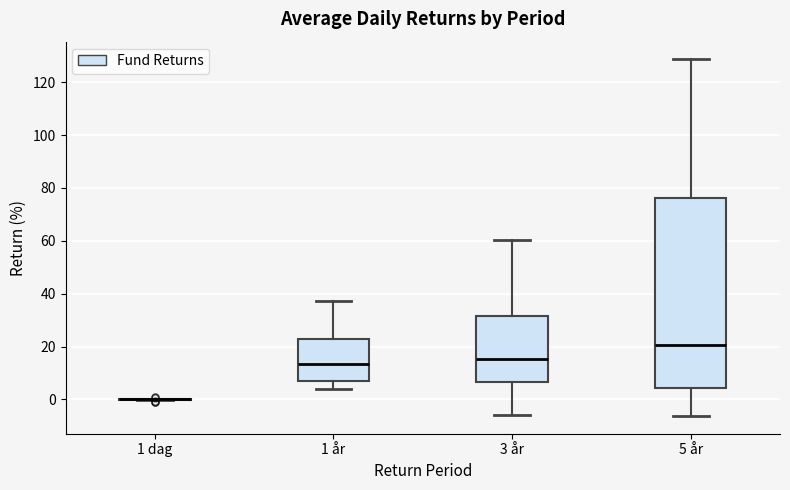

Reading left to right, read every box against the y-axis: the position of its median line, the range the box covers, and the ends of its whiskers. The values are not printed on the chart, so give them approximately, as read against the axis.

1 dag: box collapsed to a line at 0, whiskers 0 to 0
1 år: median 14, box 8 to 22, whiskers 4 to 38
3 år: median 16, box 6 to 32, whiskers -6 to 60
5 år: median 20, box 4 to 76, whiskers -6 to 128